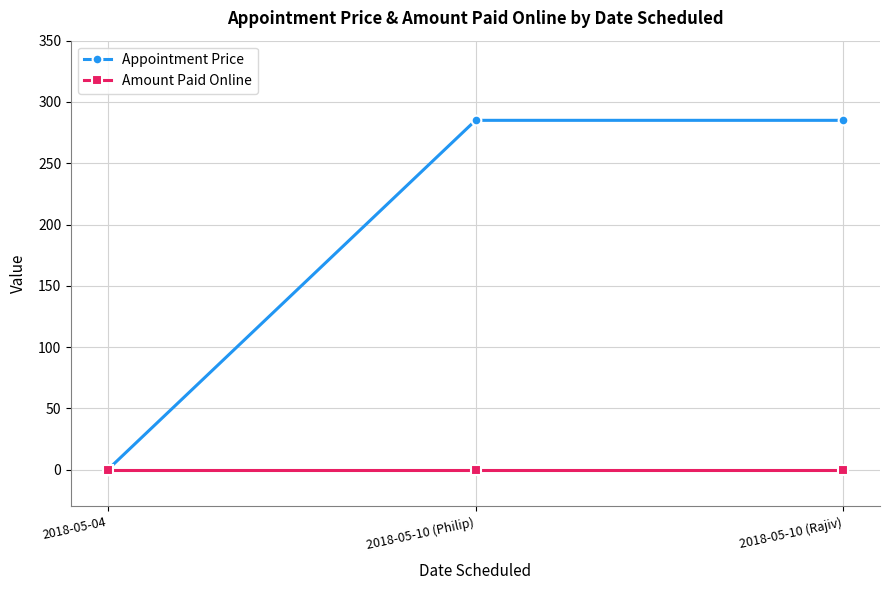

Reading left to right, what are all the values shown in this chart?

Appointment Price: 0	285	285
Amount Paid Online: 0	0	0